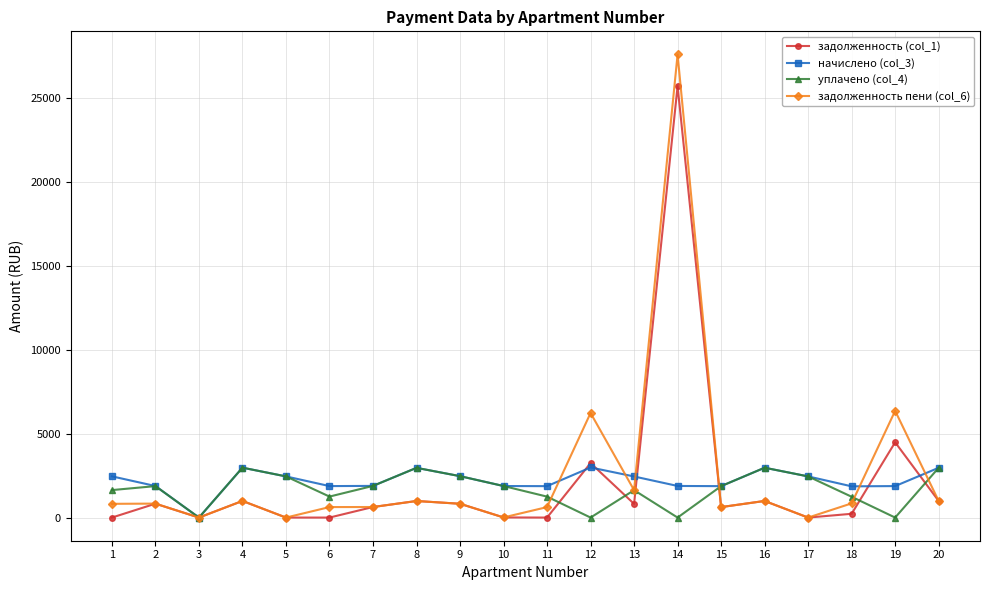

What is the greatest value displayed?

27624.6